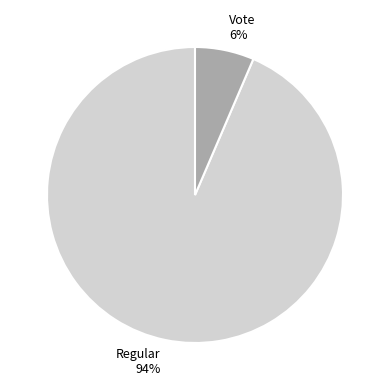

What is the smallest slice in the pie chart?

Vote